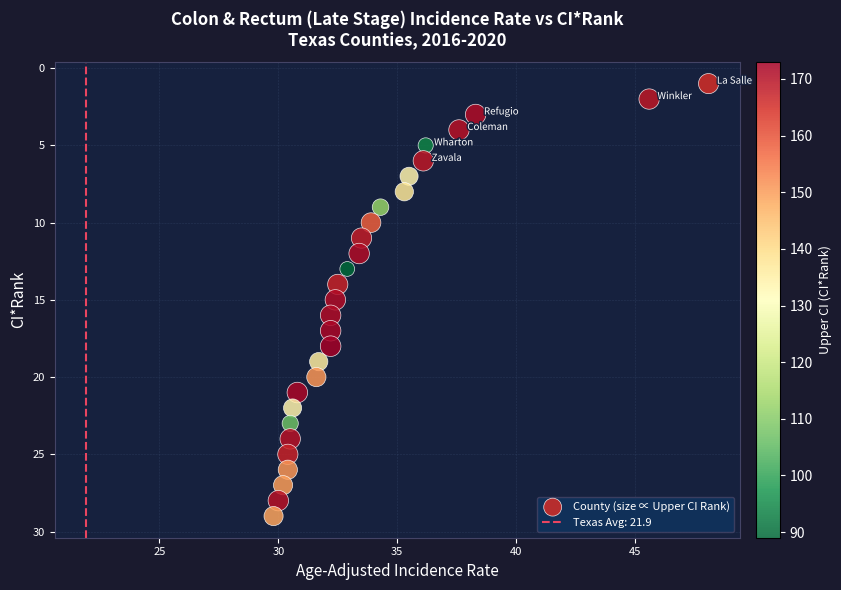

Count the number of points in this scatter plot.

29